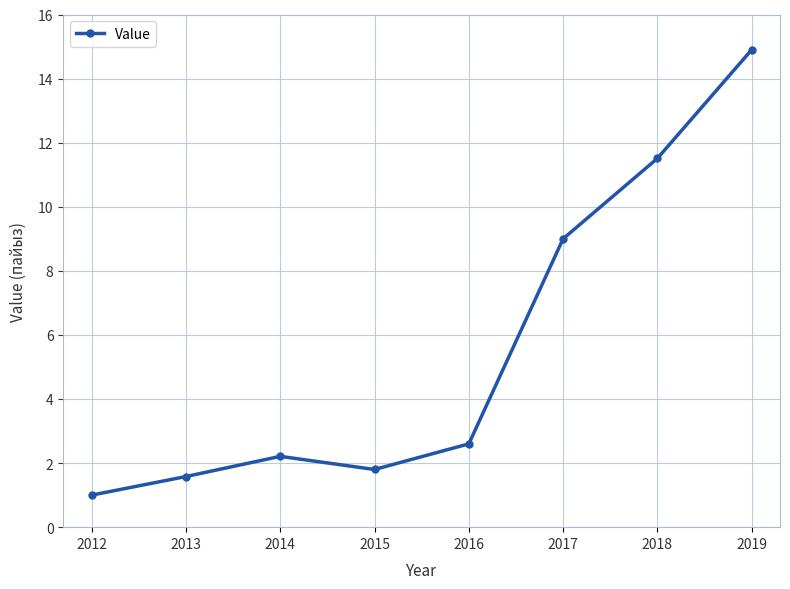

How many interior local valleys (lower than both neighbors) does the data have?

1